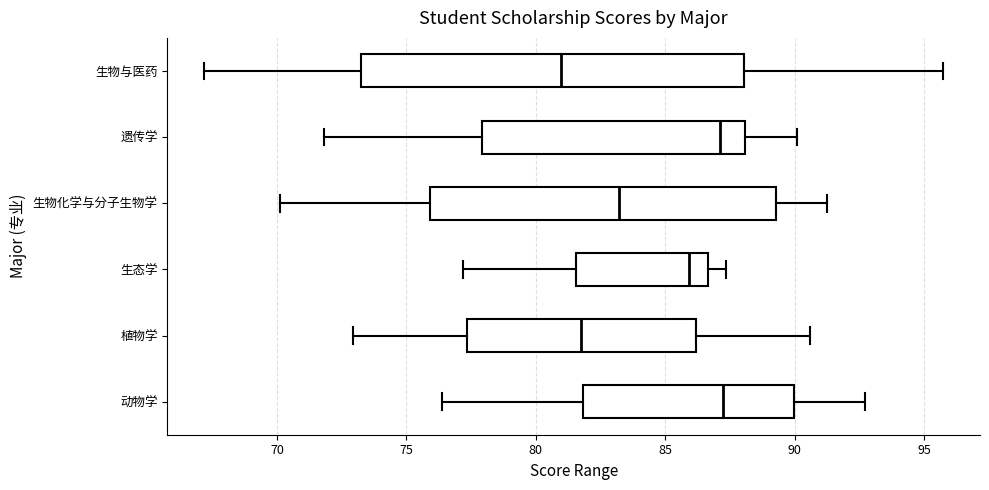

Reading bottom to top, transcribe this box plot: for each box, give where its median line is, the range the box spans, and where its two whiskers end, as read against the x-axis. The values are not printed on the chart, so give them approximately, as read against the axis.

动物学: median 87.0, box 82.0 to 90.0, whiskers 76.5 to 92.5
植物学: median 82.0, box 77.5 to 86.0, whiskers 73.0 to 90.5
生态学: median 86.0, box 81.5 to 86.5, whiskers 77.0 to 87.5
生物化学与分子生物学: median 83.0, box 76.0 to 89.5, whiskers 70.0 to 91.0
遗传学: median 87.0, box 78.0 to 88.0, whiskers 72.0 to 90.0
生物与医药: median 81.0, box 73.0 to 88.0, whiskers 67.0 to 95.5